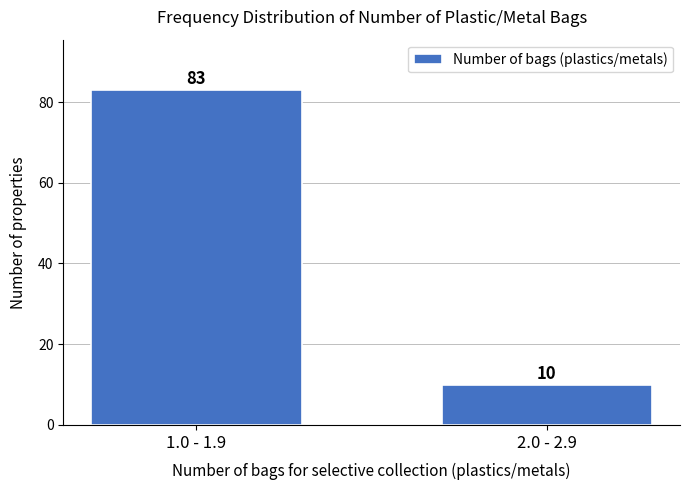

Reading right to left, transcribe all the data shown in this chart.

2.0 - 2.9=10	1.0 - 1.9=83